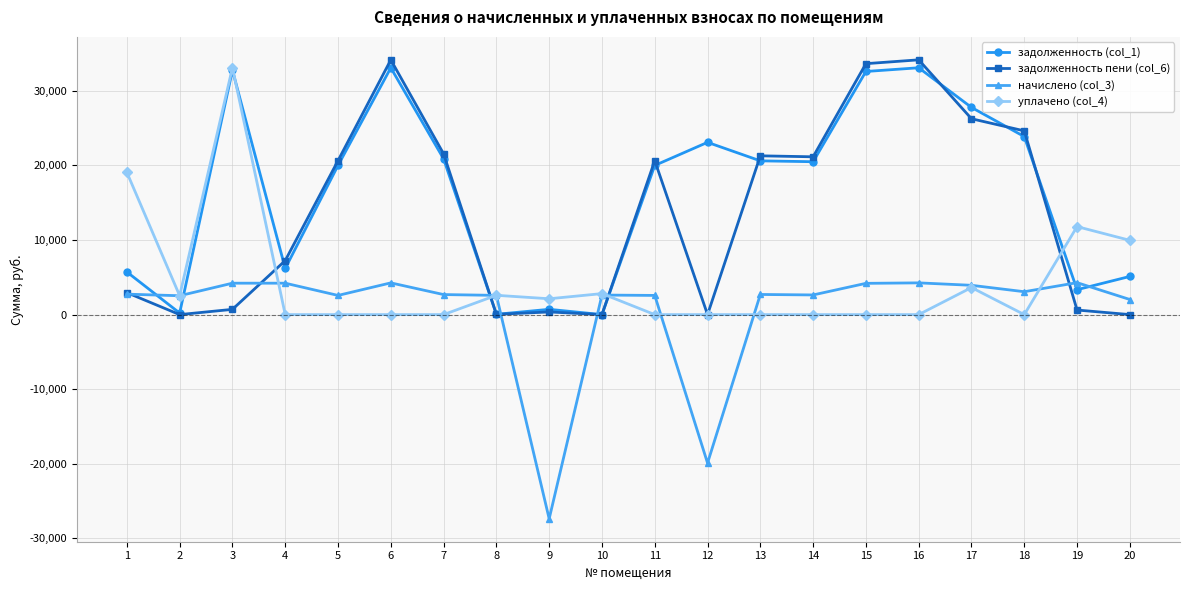

Which series ends up on top after the final intersection of задолженность (col_1) and начислено (col_3)?

задолженность (col_1)